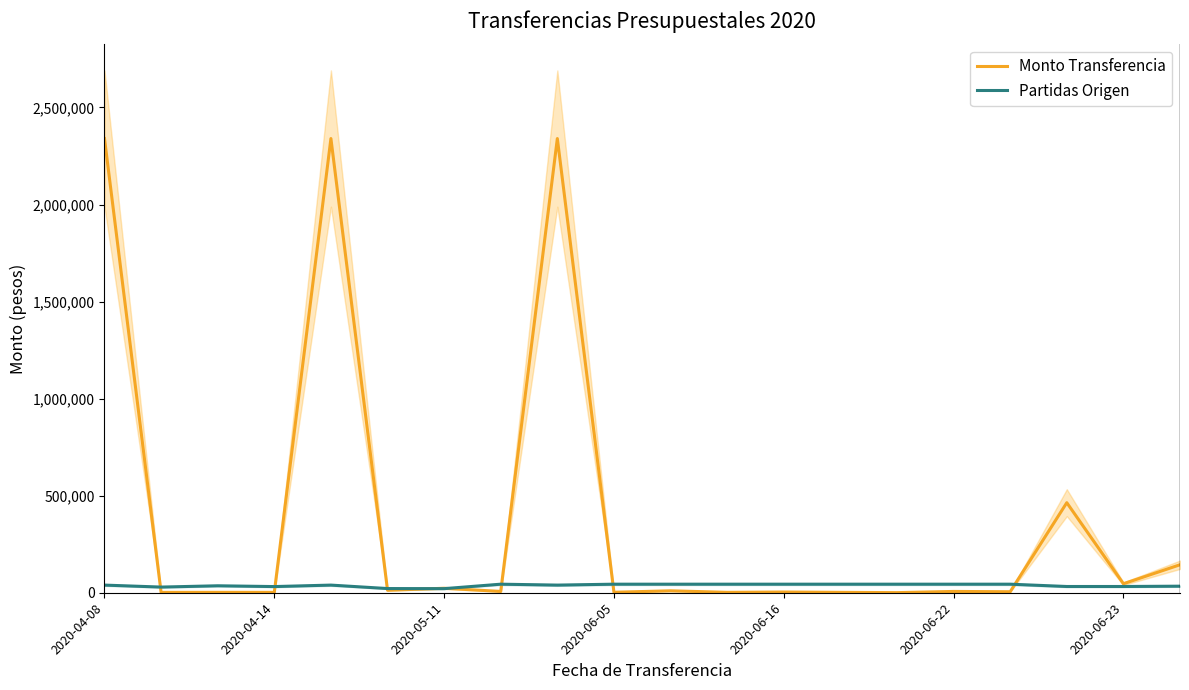

What is the highest value of the Monto Transferencia series?

2340000.0